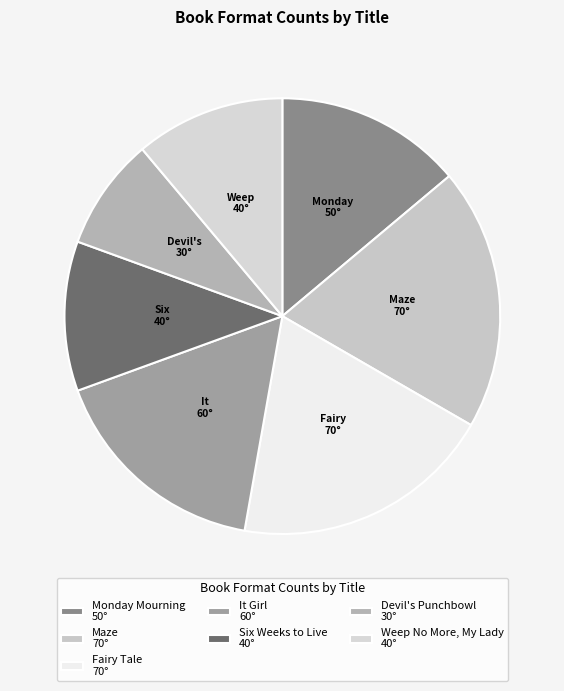

True or false: Fairy Tale accounts for 9% of the total.

False